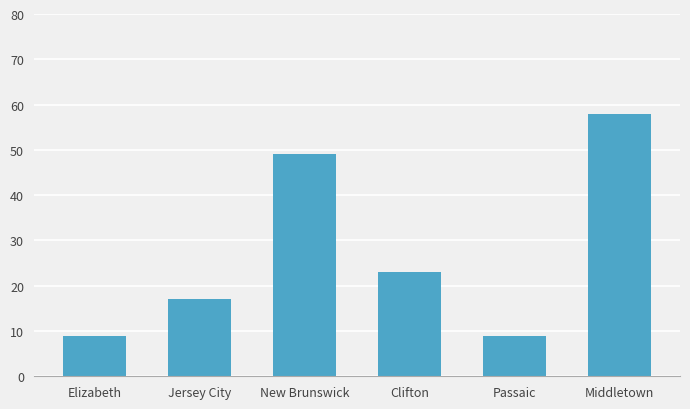

Count the number of data series in this chart.

1